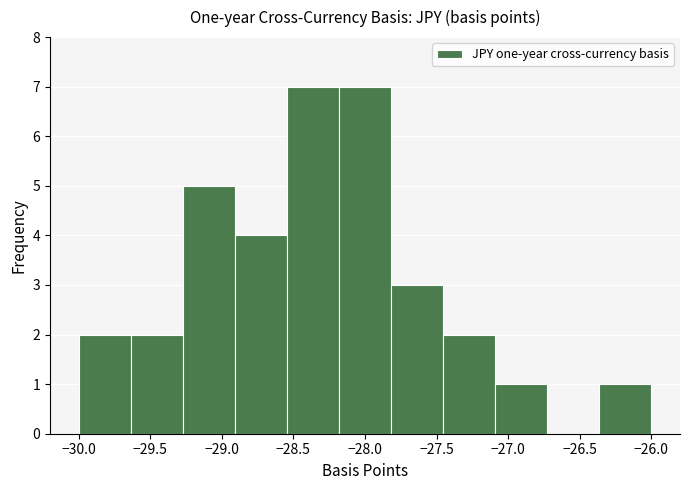

Reading left to right, transcribe this chart: for each bar, give the range it covers on the x-axis and its height. Neither the bar edges nor the heights are printed on the chart, so give them approximately, as read against the axes.

-30.00 to -29.65: 2
-29.65 to -29.25: 2
-29.25 to -28.90: 5
-28.90 to -28.55: 4
-28.55 to -28.20: 7
-28.20 to -27.80: 7
-27.80 to -27.45: 3
-27.45 to -27.10: 2
-27.10 to -26.75: 1
-26.75 to -26.35: 0
-26.35 to -26.00: 1